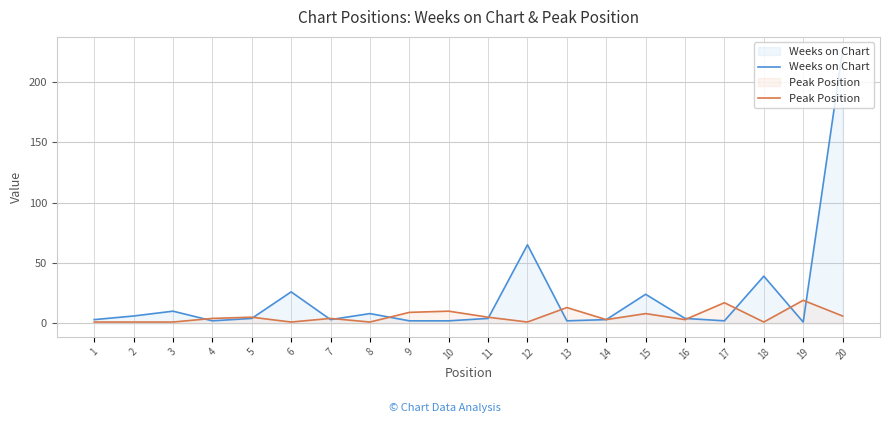

Between which two adjacent categories do Weeks on Chart and Peak Position first intersect?

3 and 4